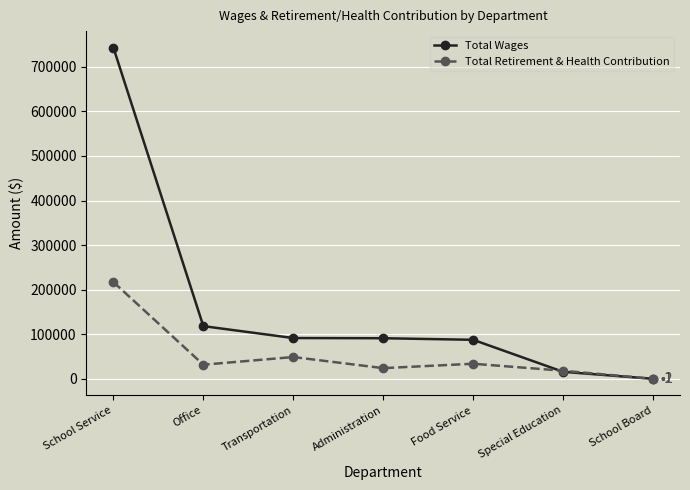

What is the difference between the highest and lowest values at Special Education?

2397